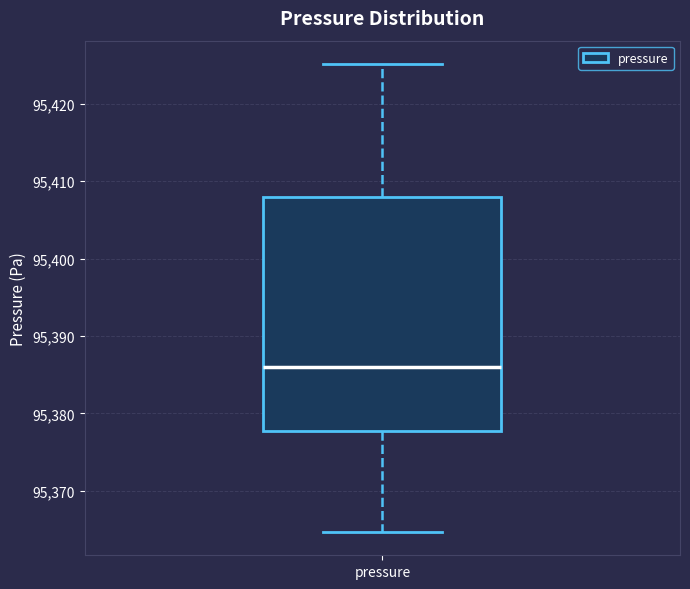

Read this box plot against the y-axis: the position of the median line, the range covered by the box, and the ends of both whiskers. The values are not printed on the chart, so give them approximately, as read against the axis.

median 95386, box 95378 to 95408, whiskers 95365 to 95425